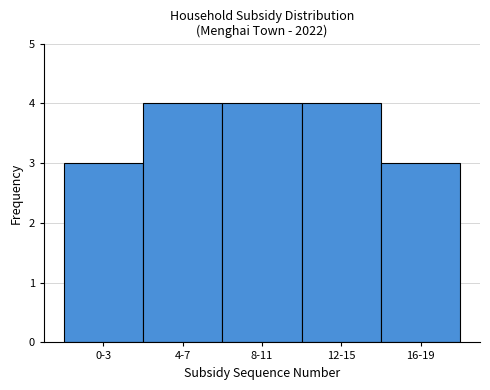

Reading left to right, what are all the values shown in this chart?

3	4	4	4	3